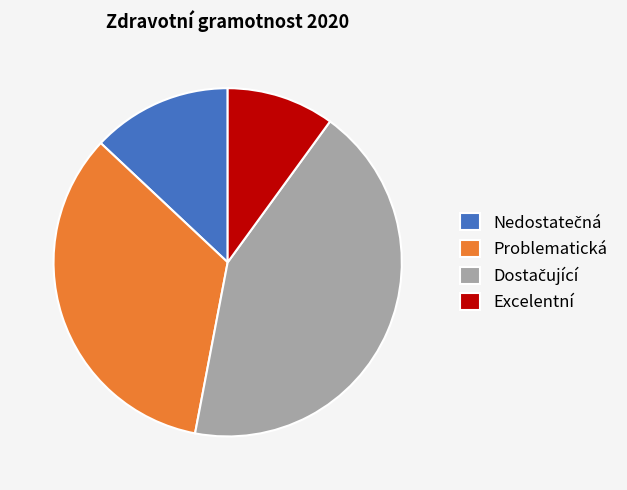

How many slices are in this pie chart?

4